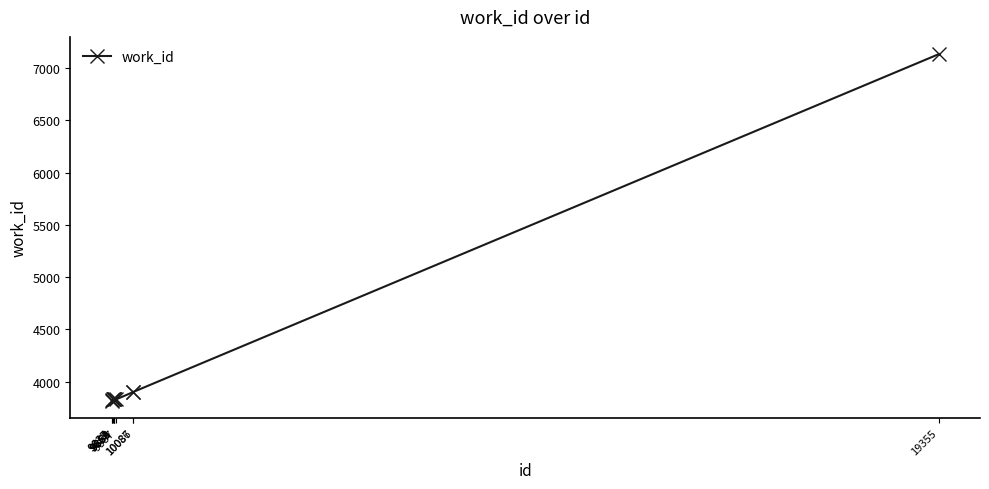

What is the average value?

4172